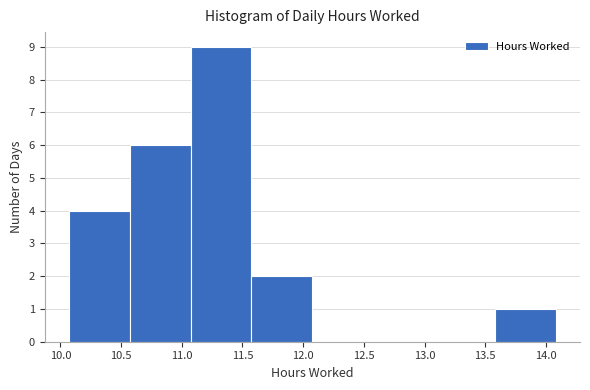

Over which range of the x-axis is the bar tallest?

11.05 to 11.55